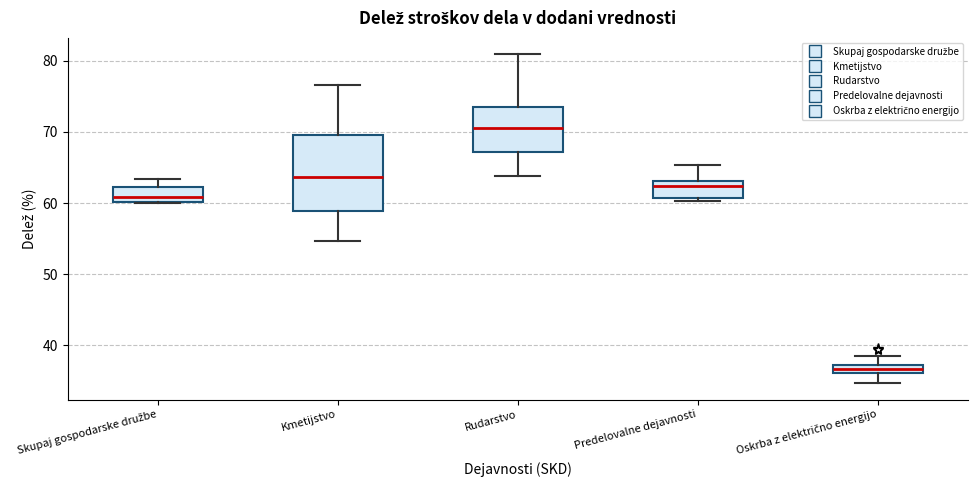

Which box has the lowest median line?

Oskrba z električno energijo